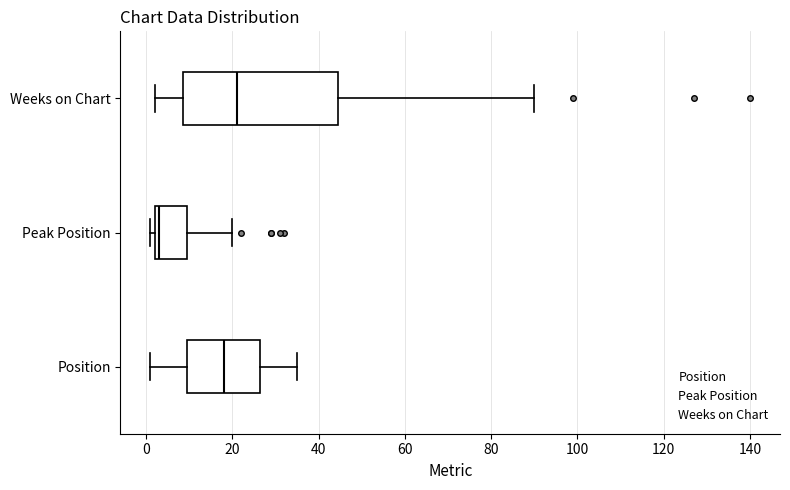

Which box's median line is the furthest to the left?

Peak Position